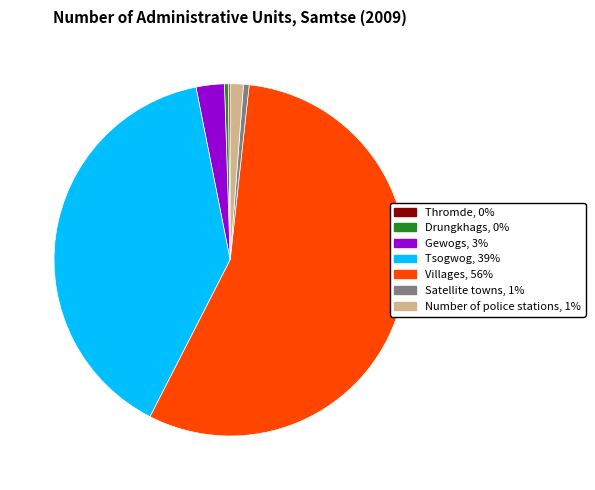

What is the largest slice in the pie chart?

Villages